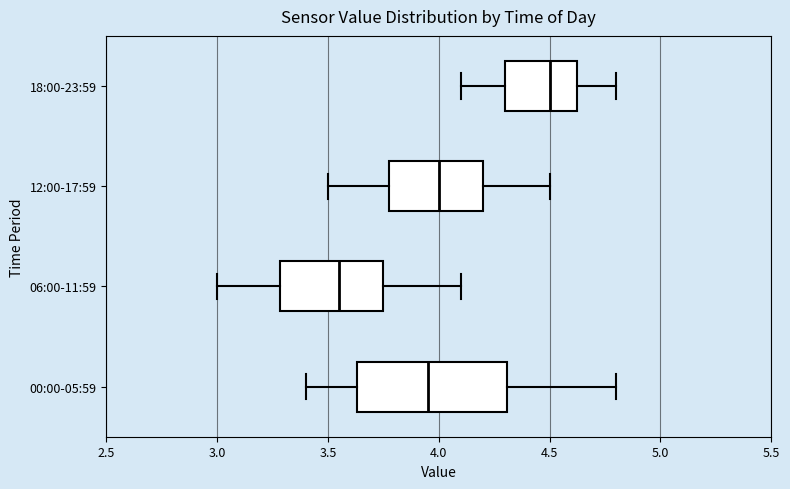

Reading bottom to top, read every box against the x-axis: the position of its median line, the range the box covers, and the ends of its whiskers. The values are not printed on the chart, so give them approximately, as read against the axis.

00:00-05:59: median 3.95, box 3.65 to 4.30, whiskers 3.40 to 4.80
06:00-11:59: median 3.55, box 3.30 to 3.75, whiskers 3.00 to 4.10
12:00-17:59: median 4.00, box 3.80 to 4.20, whiskers 3.50 to 4.50
18:00-23:59: median 4.50, box 4.30 to 4.65, whiskers 4.10 to 4.80